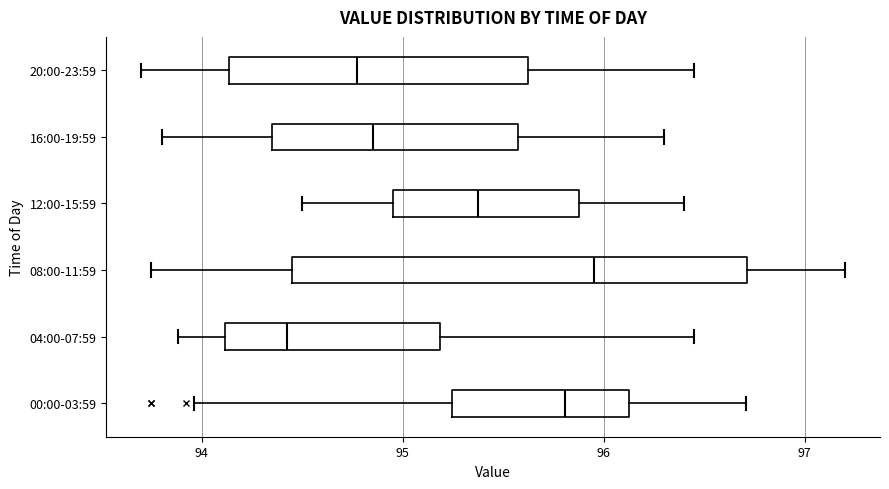

Where does the left whisker of the box for 08:00-11:59 end on the x-axis? The values are not printed on the chart, so give them approximately, as read against the axis.

93.8